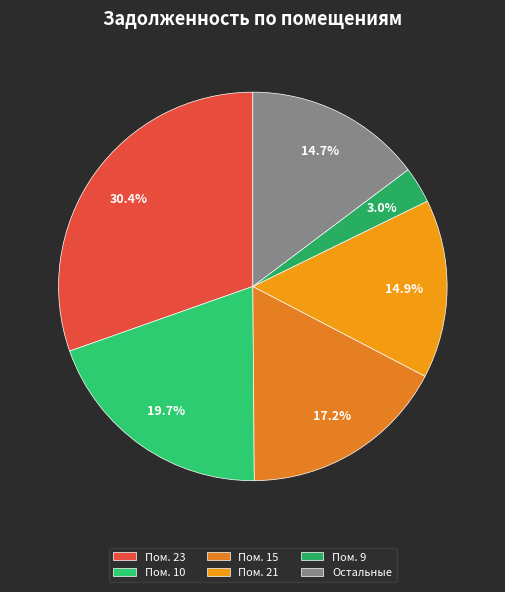

Count the number of slices in the pie.

6